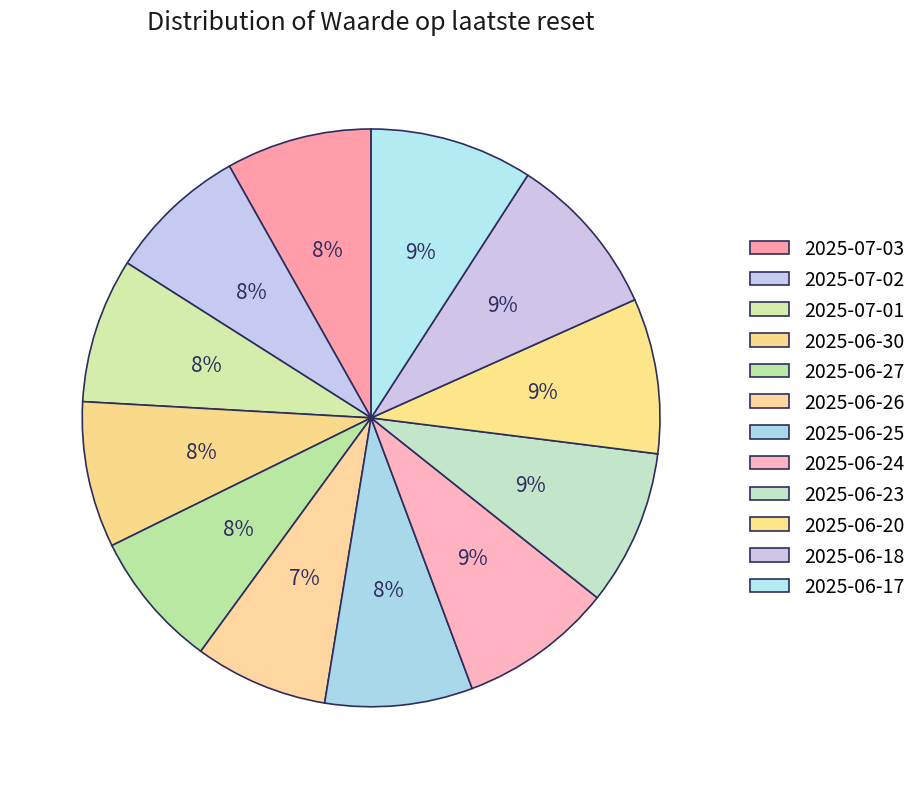

To the nearest percent, what is the average slice percentage?

8%